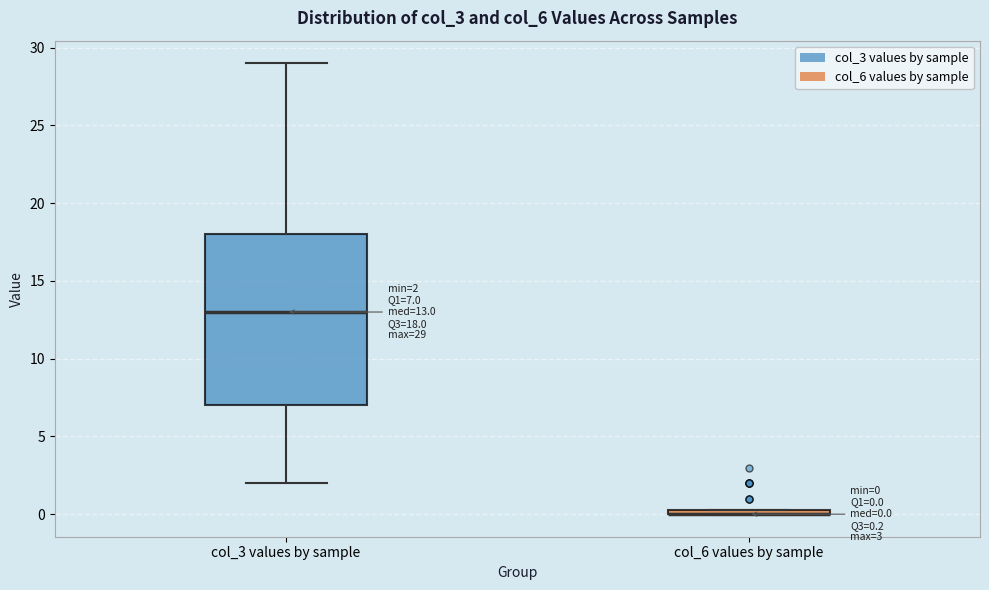

Comparing the boxes themselves (not the whiskers), which one is the tallest?

col_3 values by sample